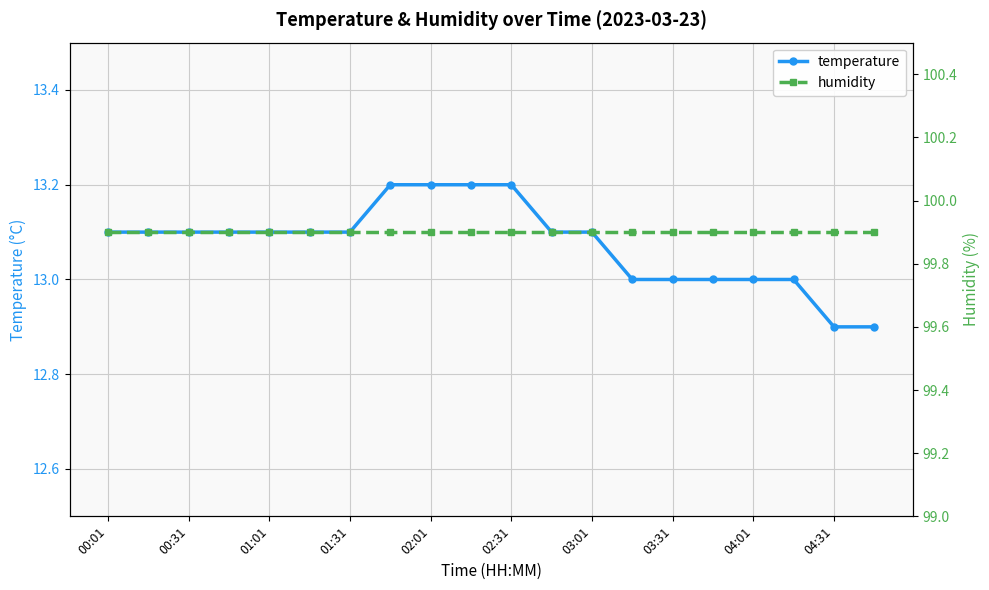

The temperature series shows 3.4 at 01:01. True or false?

False